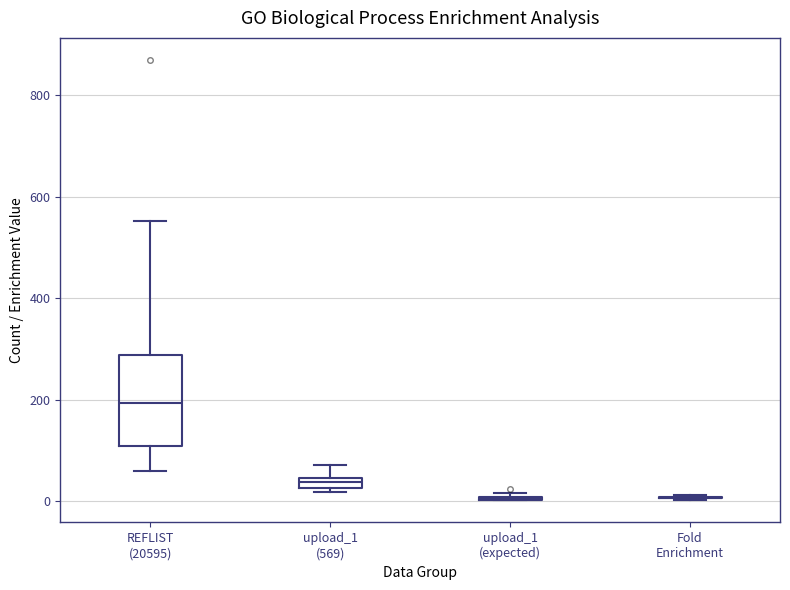

Where does the upper whisker of the box for REFLIST (20595) end on the y-axis? The values are not printed on the chart, so give them approximately, as read against the axis.

560